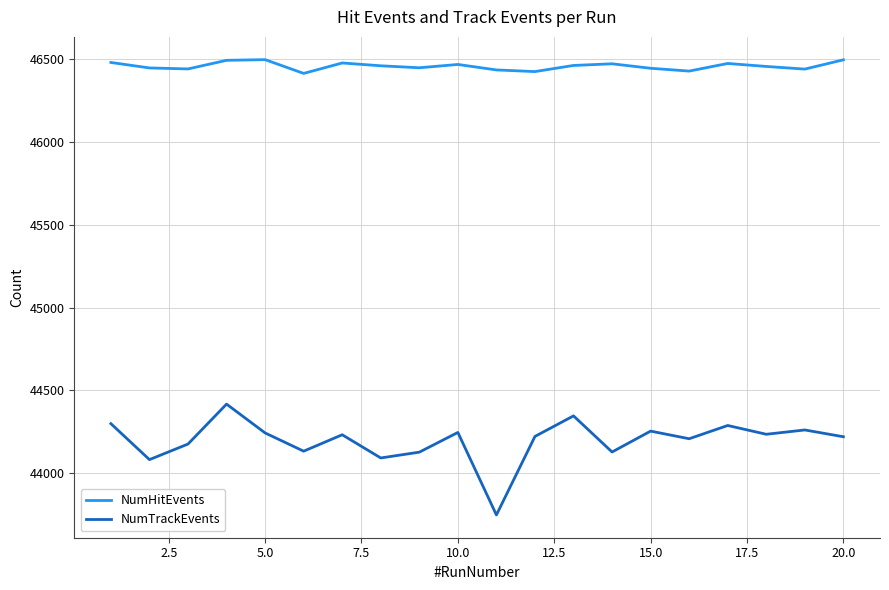

List the series in order of their peak value, lowest first.

NumTrackEvents, NumHitEvents